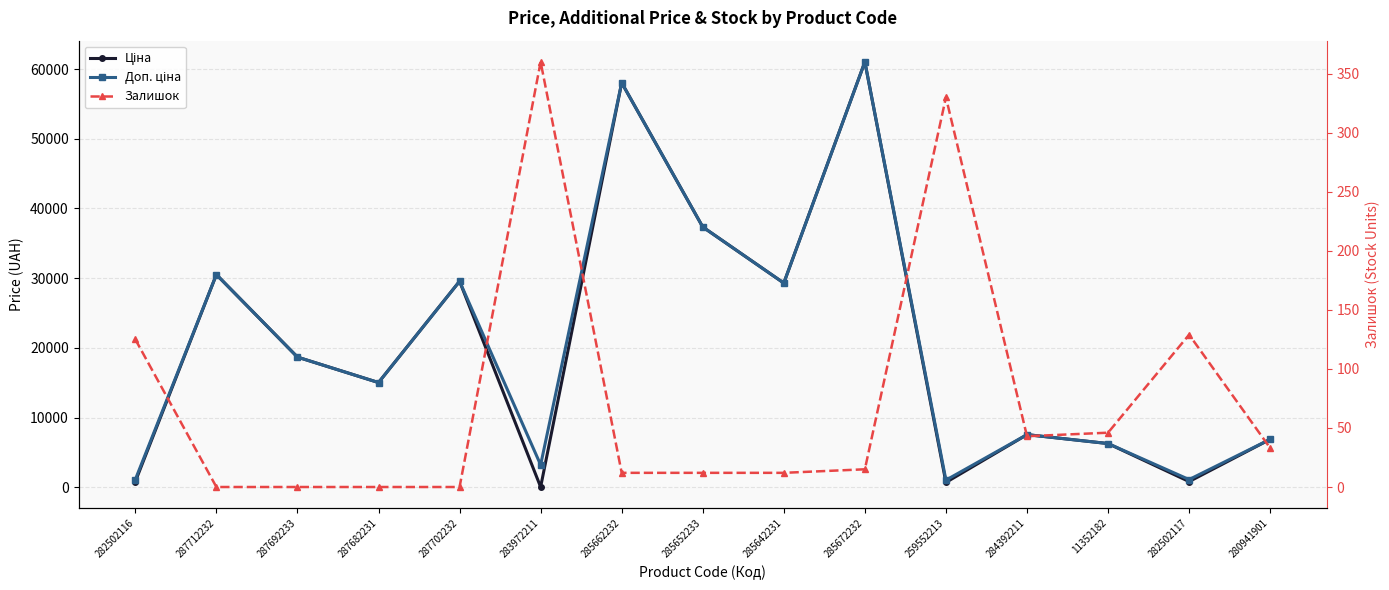

What is the total value across all series at 280941901?

13792.0